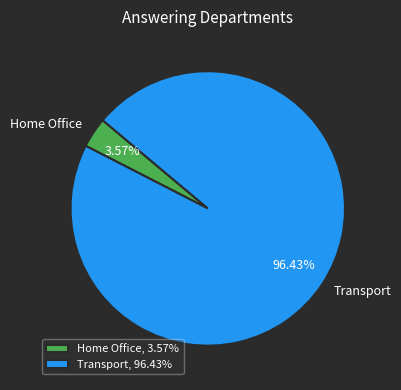

What percentage is the Home Office slice, to the nearest percent?

4%